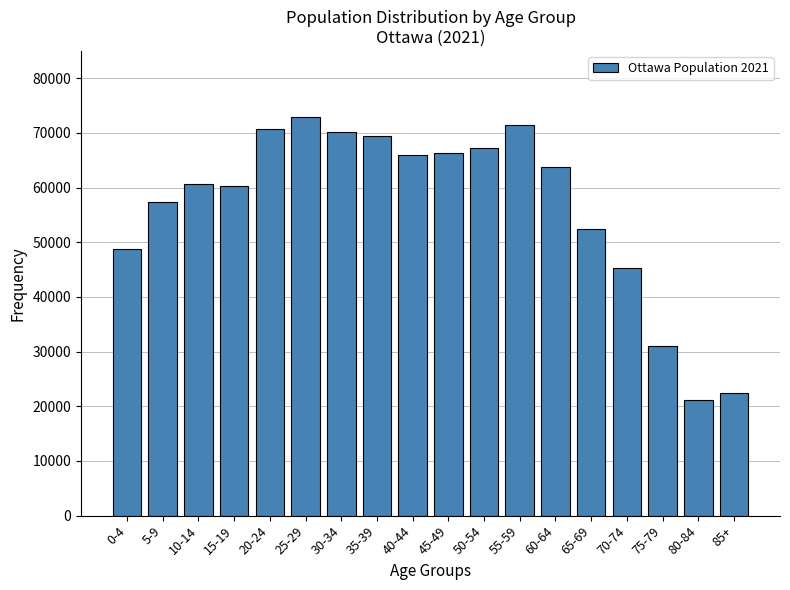

What is the maximum value shown in the chart?

72830